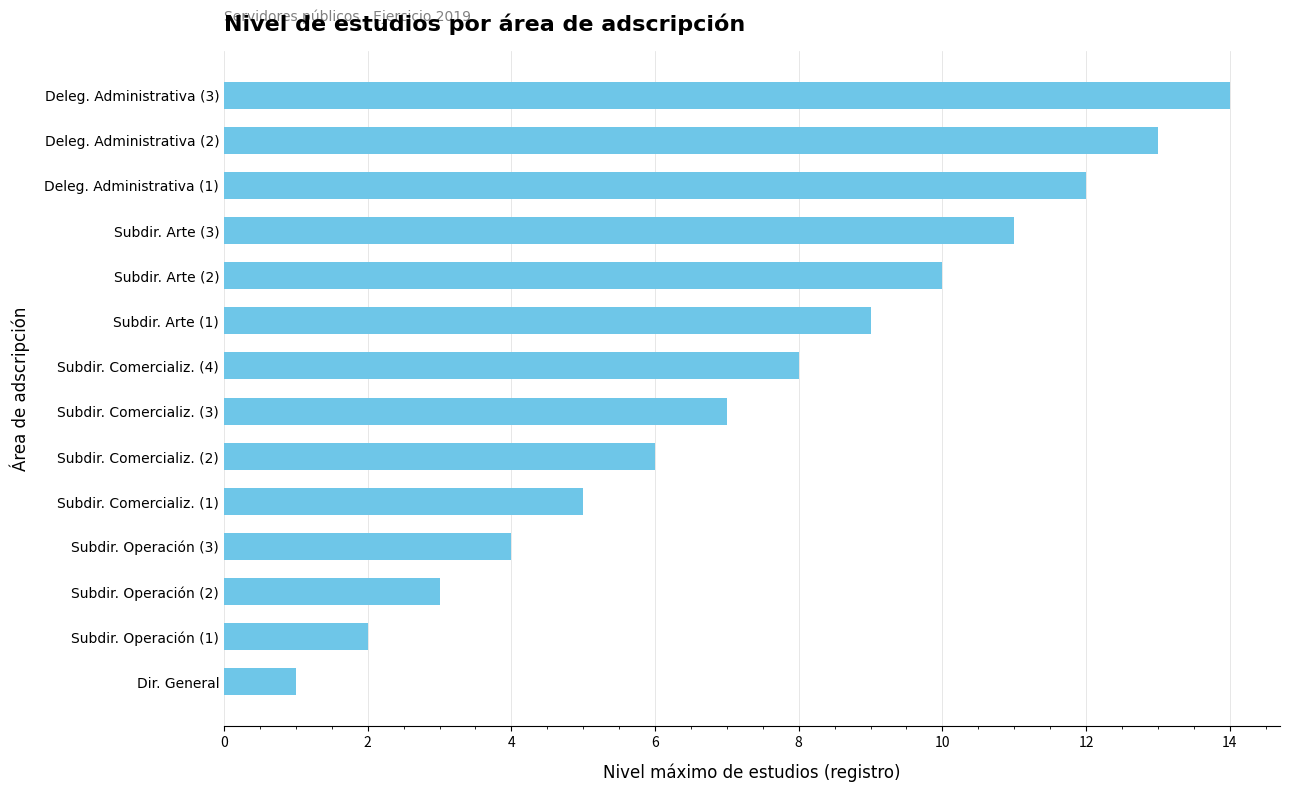

What is the sum of all values?

105